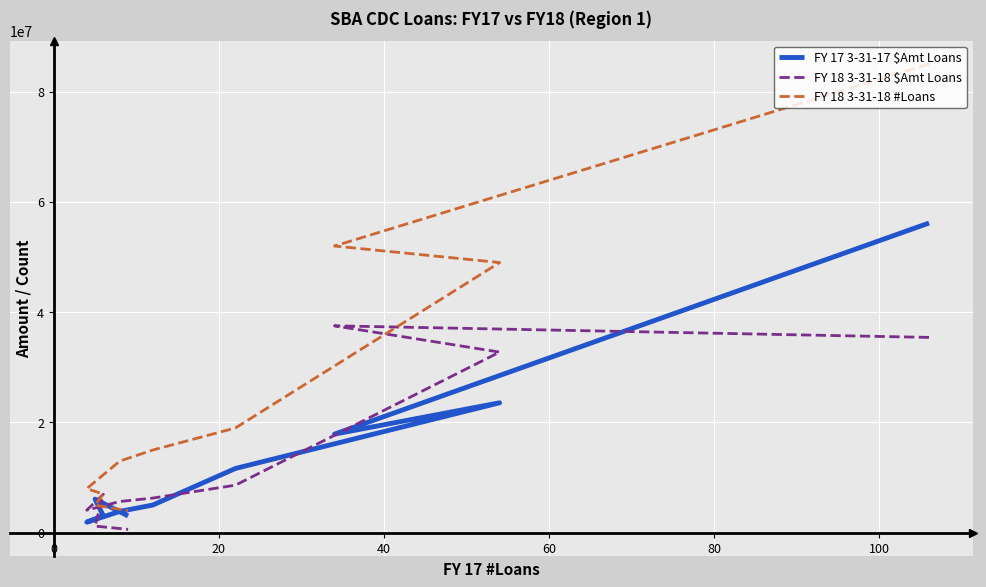

Reading left to right, list all the values displayed in this chart.

FY 17 3-31-17 $Amt Loans: 56165000	17880000	23569000	11653000	5024000	3865000	1917000	3070000	6099000	3036000
FY 18 3-31-18 $Amt Loans: 35425000	37523000	32757000	8623000	6285000	5662000	4092000	6970000	1204000	608000
FY 18 3-31-18 #Loans: 85000000	52000000	49000000	19000000	15000000	13000000	8000000	7000000	5000000	4000000